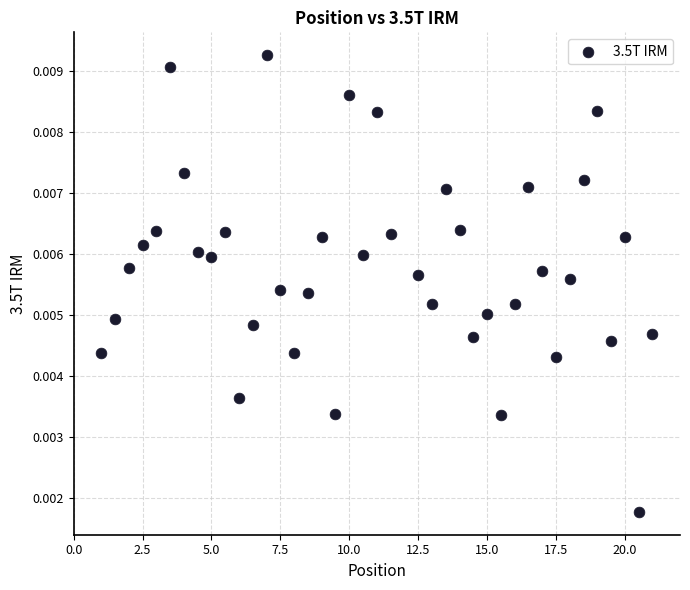

What is the range of X values (max minus min)?

20.0